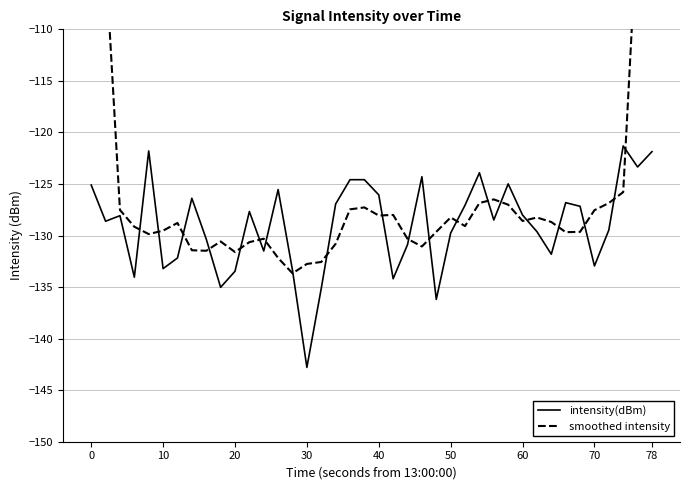

The intensity(dBm) series shows -125.1 at 0. True or false?

True